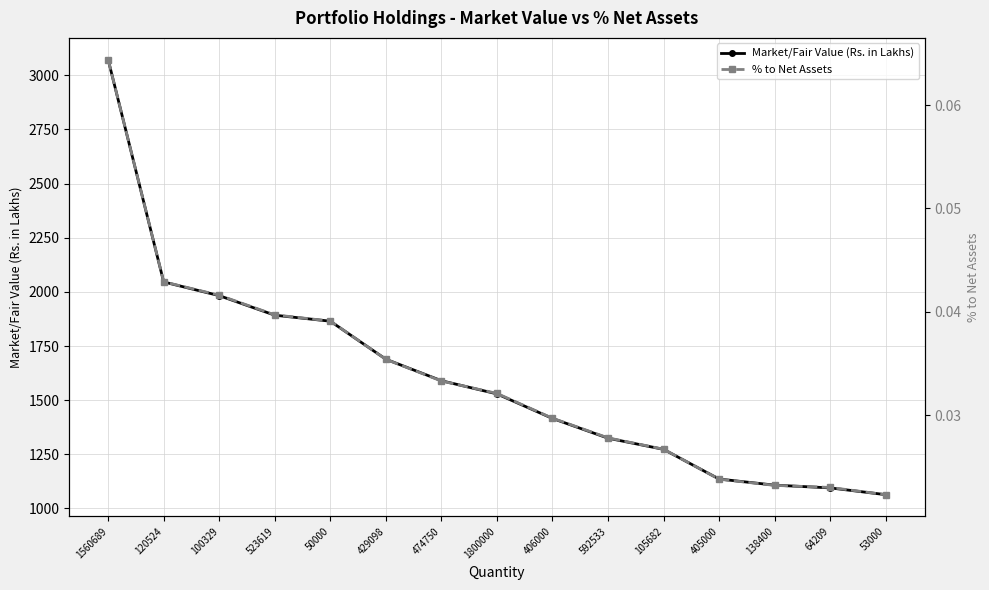

Reading left to right, extract all data points from this chart.

Market/Fair Value (Rs. in Lakhs): 3072.2	2045.8	1982.7	1892.4	1864.7	1689.1	1589.9	1529.1	1415.7	1324.6	1273.0	1136.0	1107.8	1095.1	1063.8
% to Net Assets: 0.1	0.0	0.0	0.0	0.0	0.0	0.0	0.0	0.0	0.0	0.0	0.0	0.0	0.0	0.0